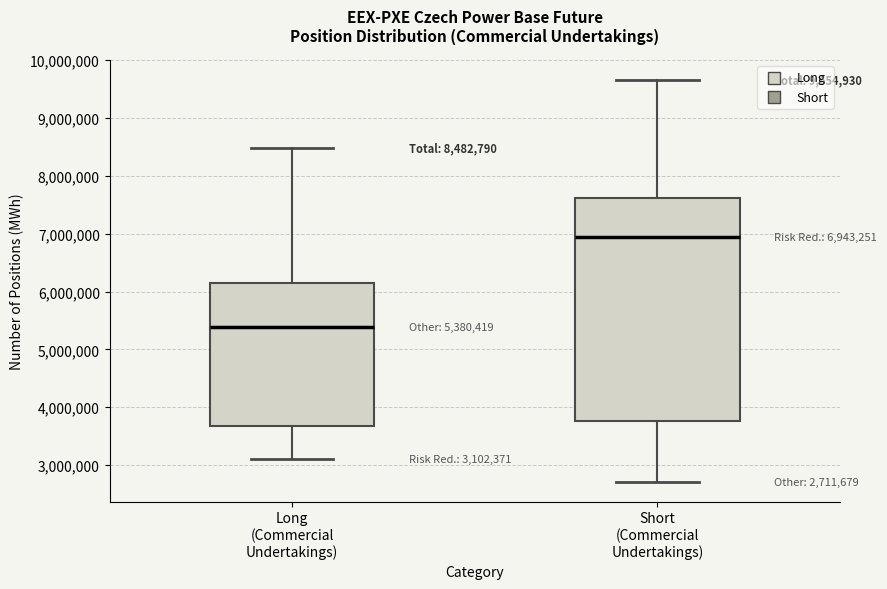

Which box has the lowest median line?

Long (Commercial Undertakings)